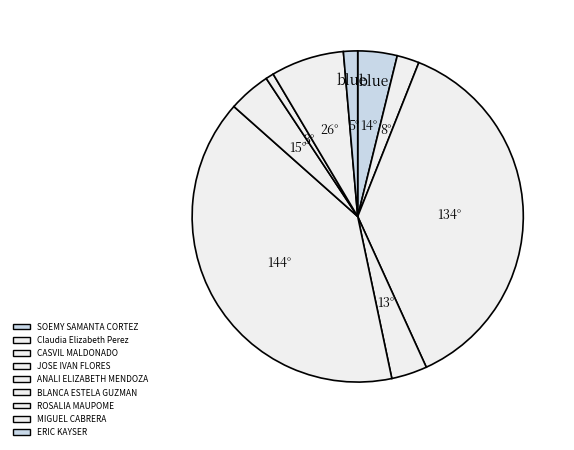

How much of the chart is everything except ERIC KAYSER?

98.6%